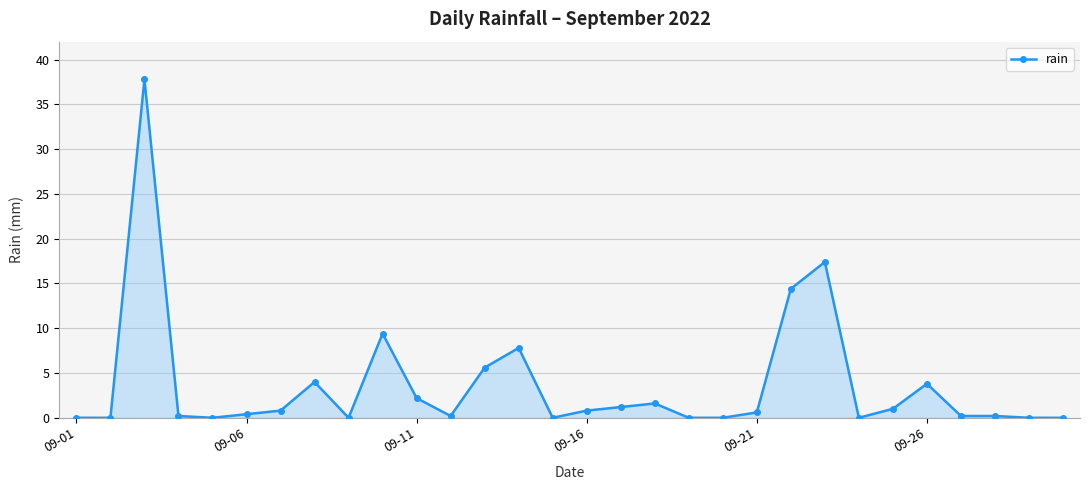

What is the difference between the maximum and minimum values?

37.8